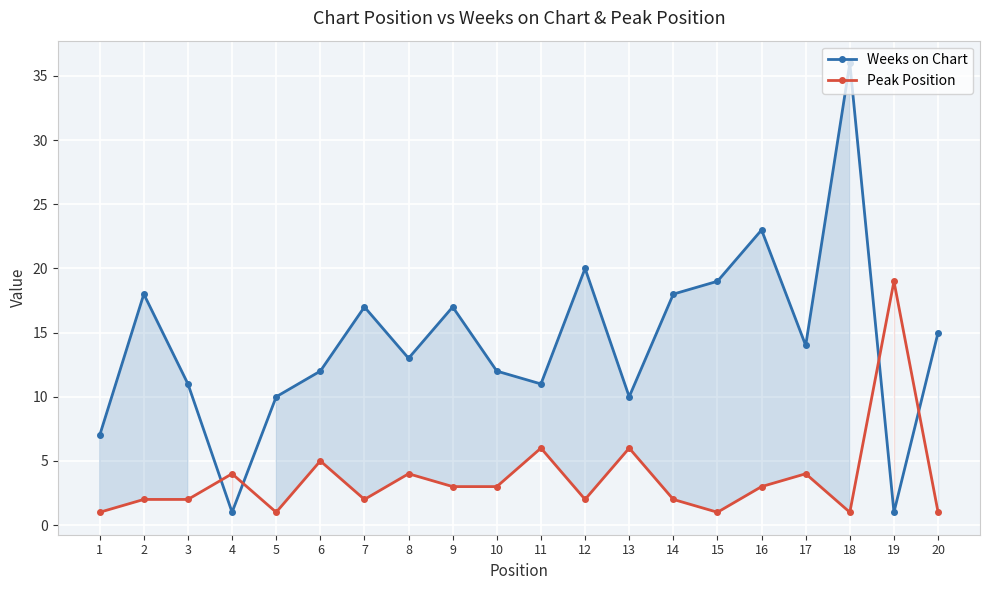

How many lines are shown in the chart?

2